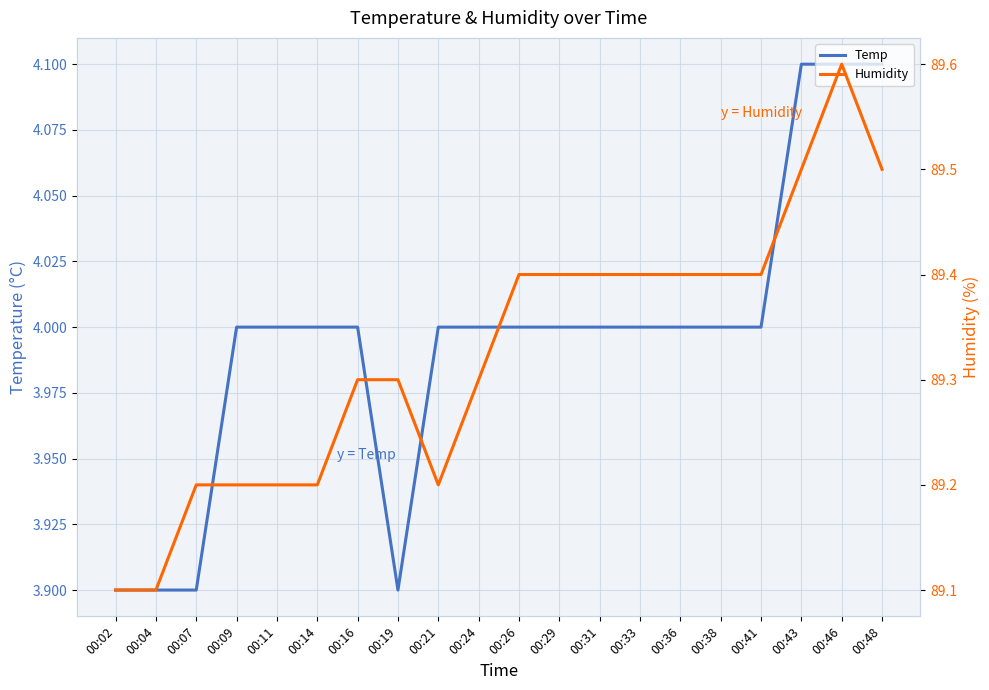

Does the chart display data point markers on the line(s)?

No